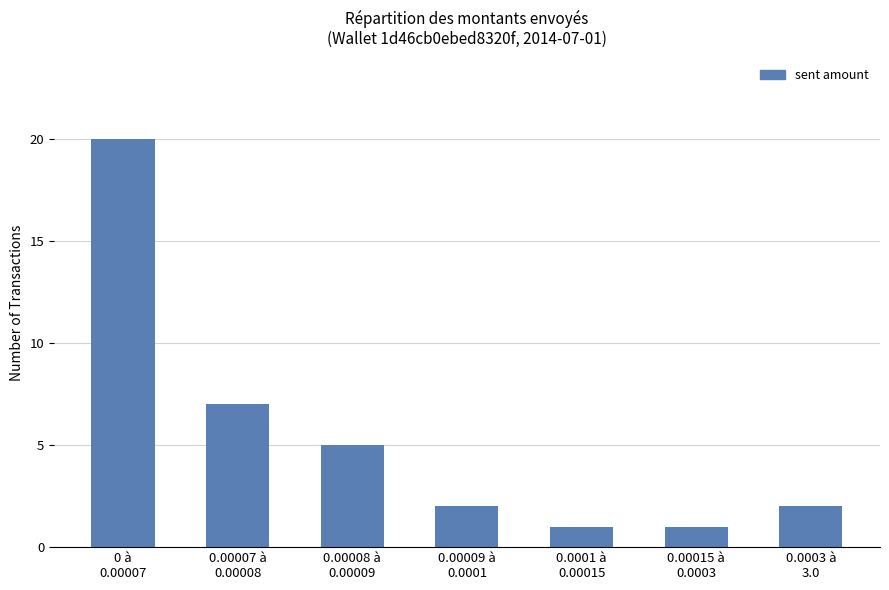

What is the greatest value displayed?

20